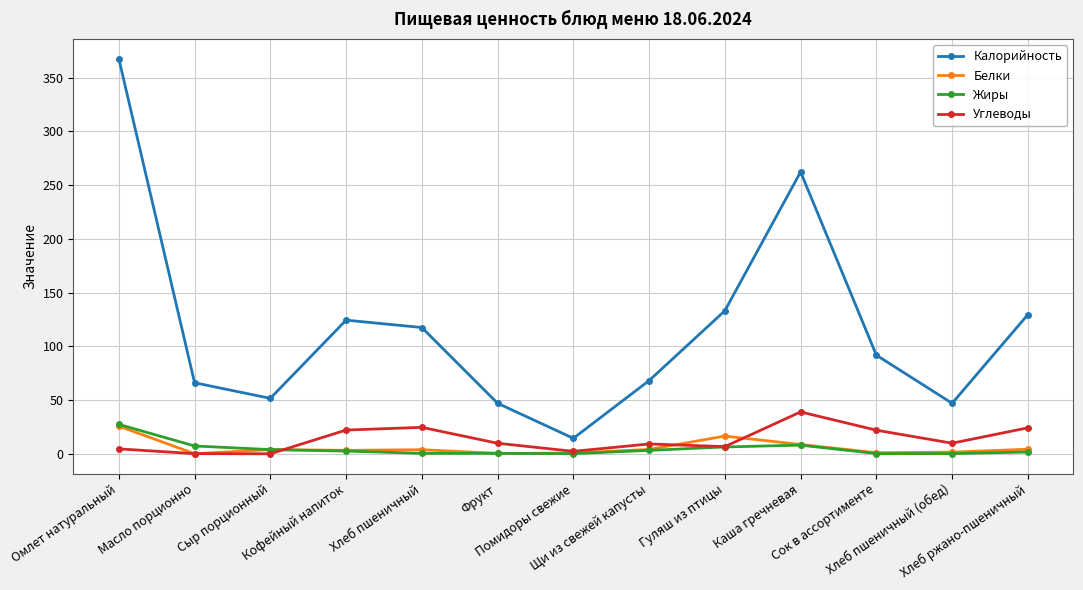

What is the difference between the highest and lowest values at Сыр порционный?

51.6